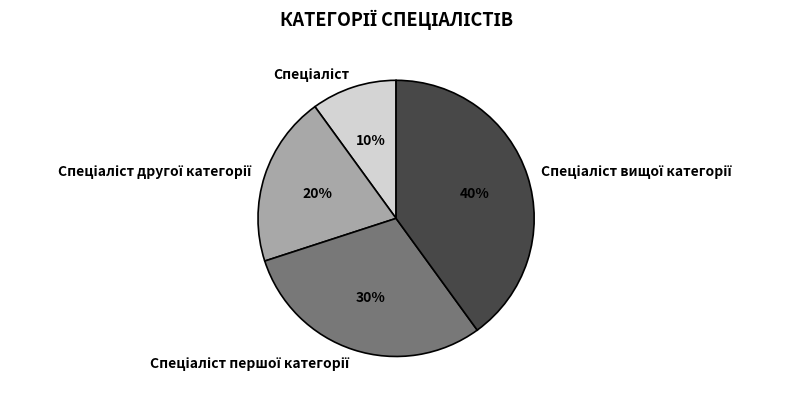

To the nearest percent, what is the difference between the largest and smallest slice percentages?

30%